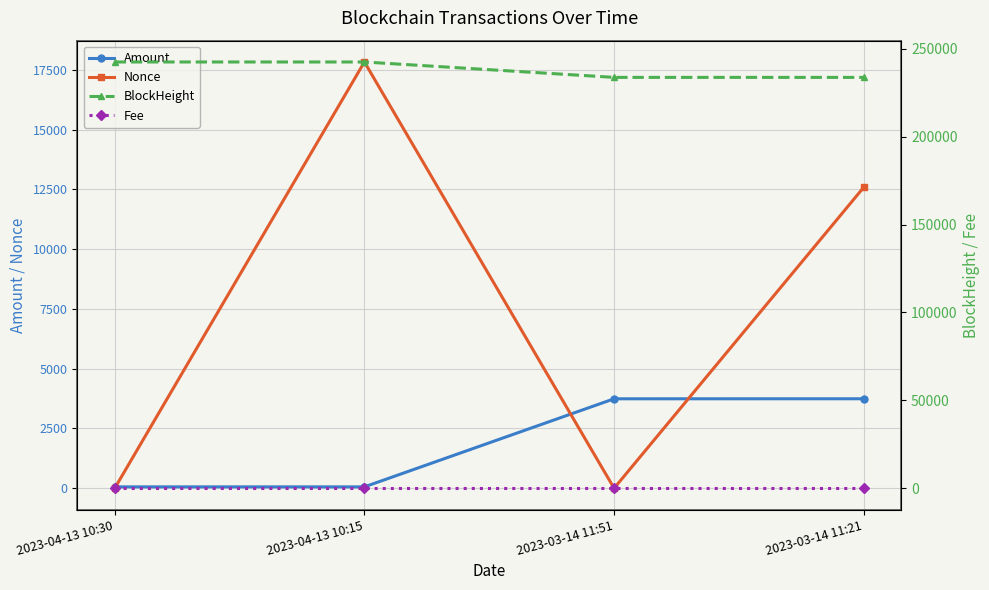

Reading left to right, extract all data points from this chart.

Amount: 58.3	58.4	3741.6	3742.7
Nonce: 1.0	17828.0	0.0	12588.0
BlockHeight: 242469.0	242465.0	233710.0	233705.0
Fee: 0.1	0.1	0.1	0.1